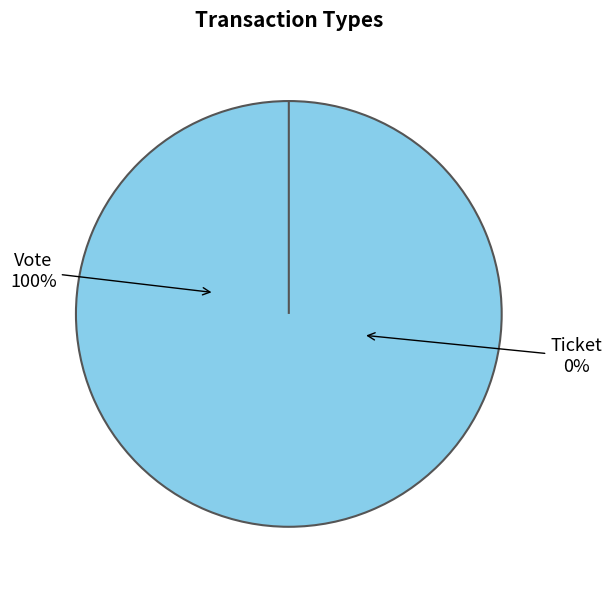

Which has a higher value, Vote or Ticket?

Vote